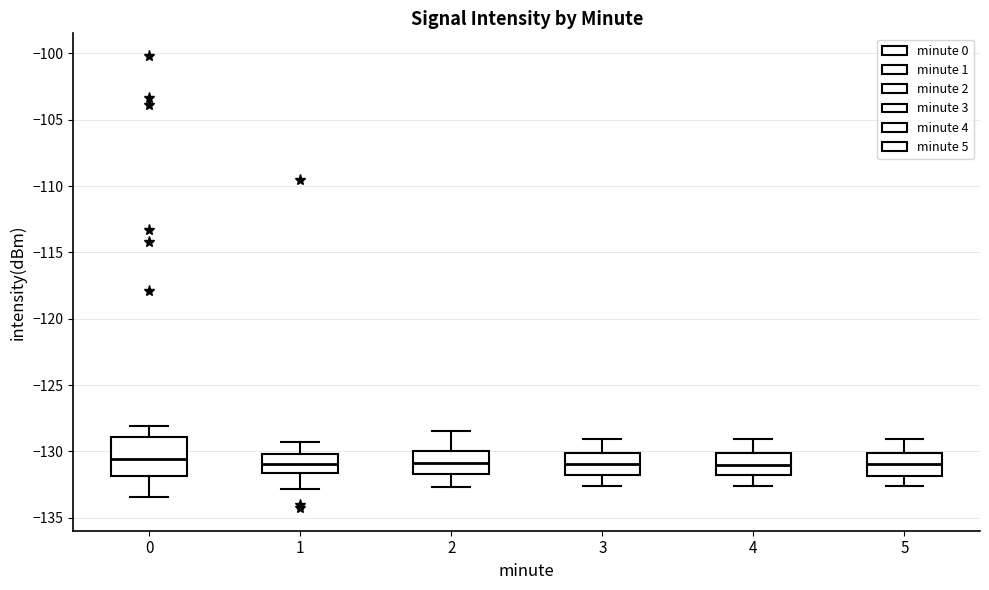

Where is the upper edge of the box at x = 3 on the y-axis? The values are not printed on the chart, so give them approximately, as read against the axis.

-130.0